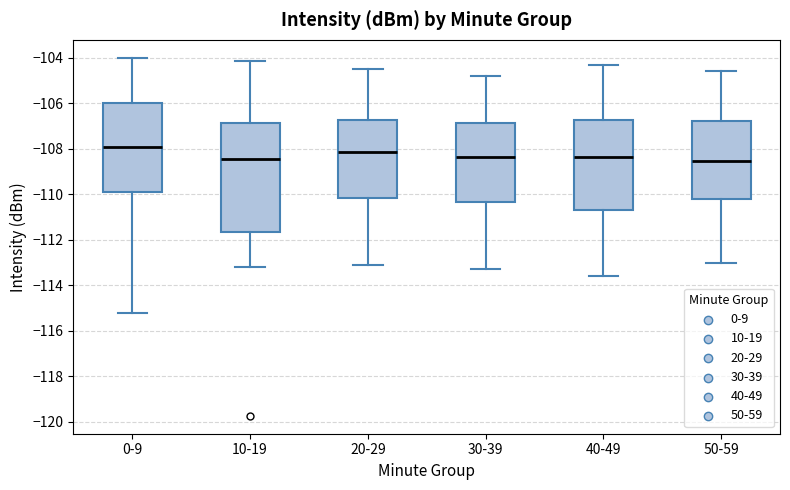

Reading left to right, transcribe this box plot: for each box, give where its median line is, the range the box spans, and where its two whiskers end, as read against the y-axis. The values are not printed on the chart, so give them approximately, as read against the axis.

0-9: median -108.0, box -109.8 to -106.0, whiskers -115.2 to -104.0
10-19: median -108.4, box -111.6 to -106.8, whiskers -113.2 to -104.2
20-29: median -108.2, box -110.2 to -106.8, whiskers -113.0 to -104.4
30-39: median -108.4, box -110.4 to -106.8, whiskers -113.2 to -104.8
40-49: median -108.4, box -110.6 to -106.8, whiskers -113.6 to -104.2
50-59: median -108.6, box -110.2 to -106.8, whiskers -113.0 to -104.6